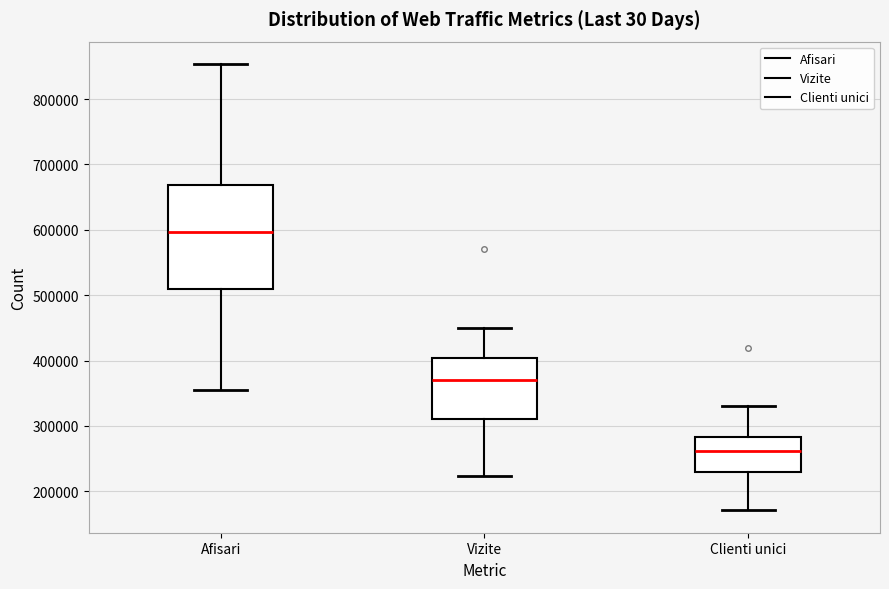

Where does the median line of the box for Vizite sit on the y-axis? The values are not printed on the chart, so give them approximately, as read against the axis.

370000